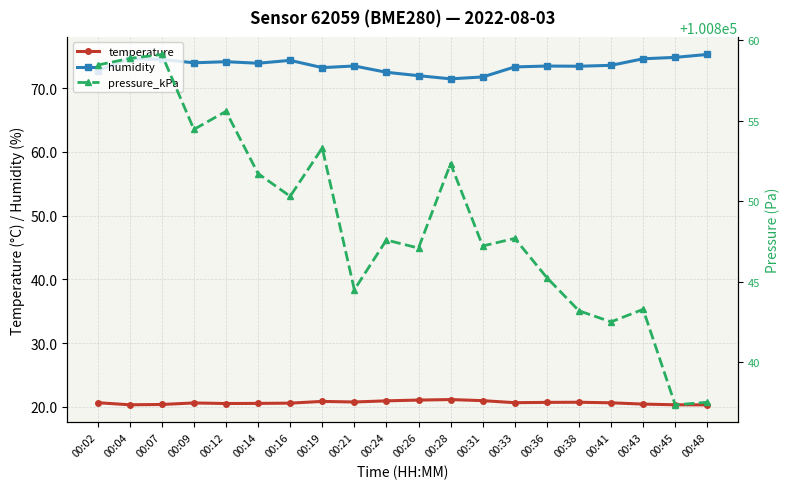

Is this an area chart (filled region under the line)?

No